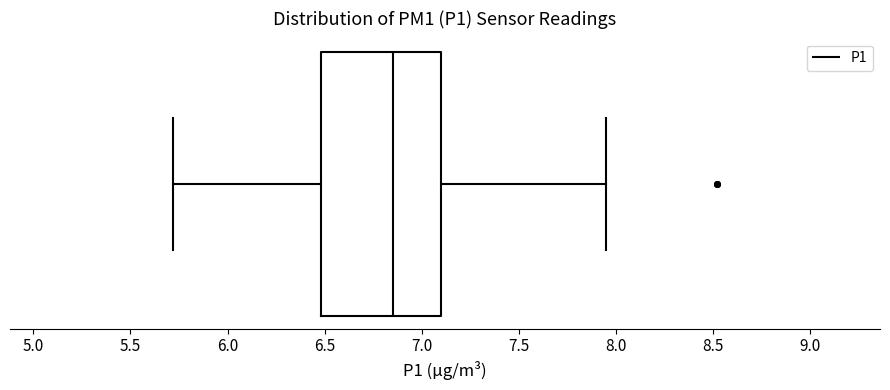

Transcribe this box plot: give where the median line is, the range the box spans, and where the two whiskers end, as read against the x-axis. The values are not printed on the chart, so give them approximately, as read against the axis.

median 6.85, box 6.50 to 7.10, whiskers 5.70 to 7.95